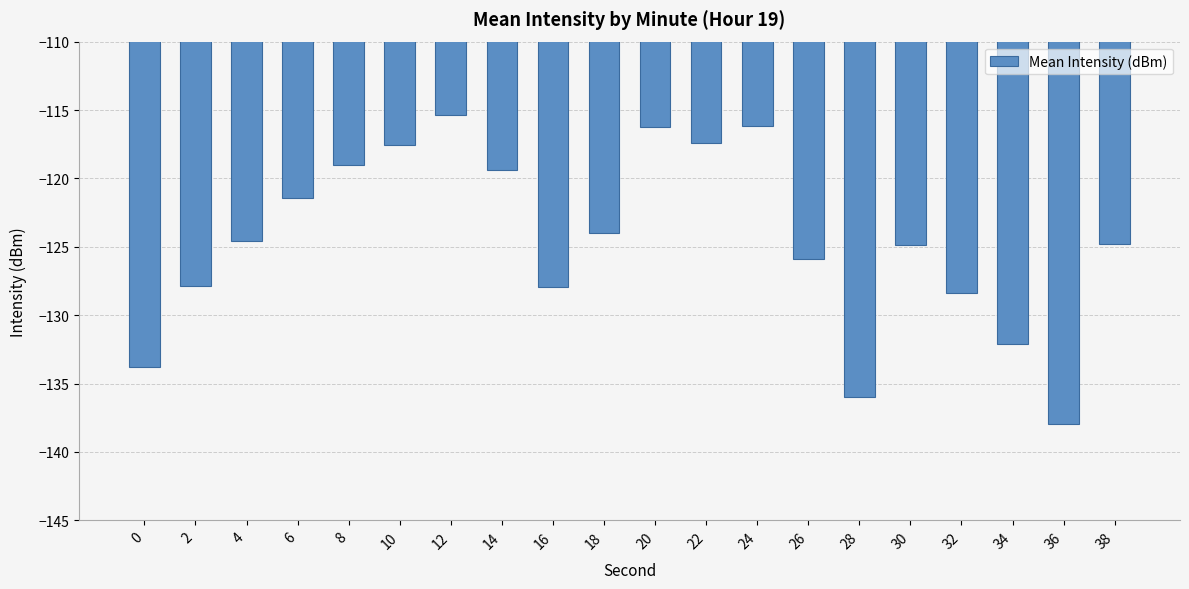

What is the maximum value shown in the chart?

-115.4